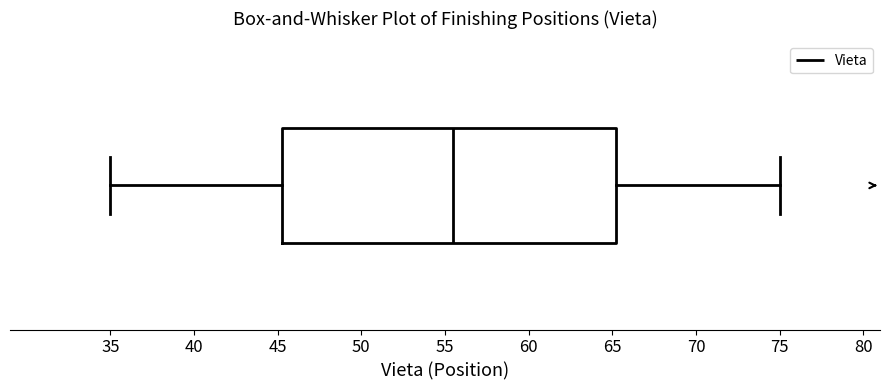

Transcribe this box plot: give where the median line is, the range the box spans, and where the two whiskers end, as read against the x-axis. The values are not printed on the chart, so give them approximately, as read against the axis.

median 55.5, box 45.5 to 65.5, whiskers 35.0 to 75.0